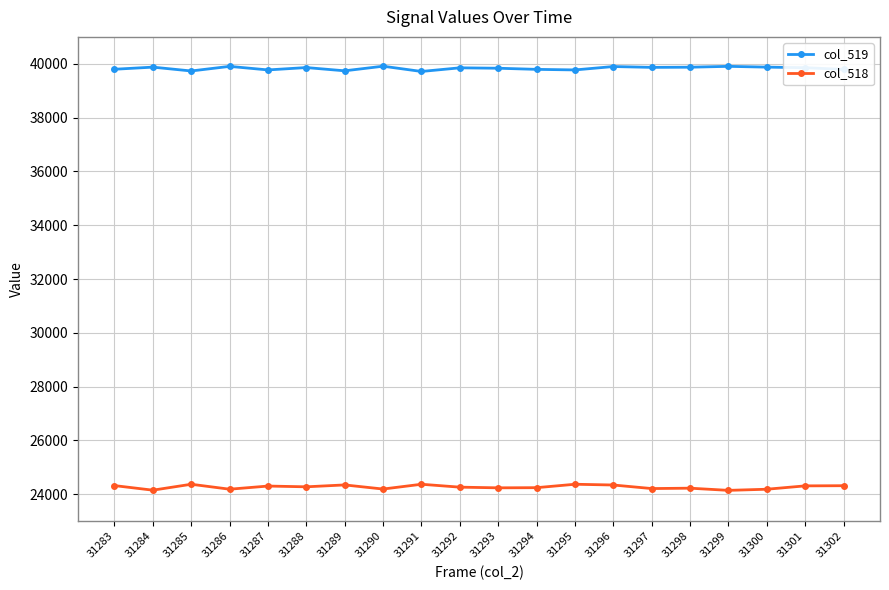

How many data points in col_518 are less than 24277?

10